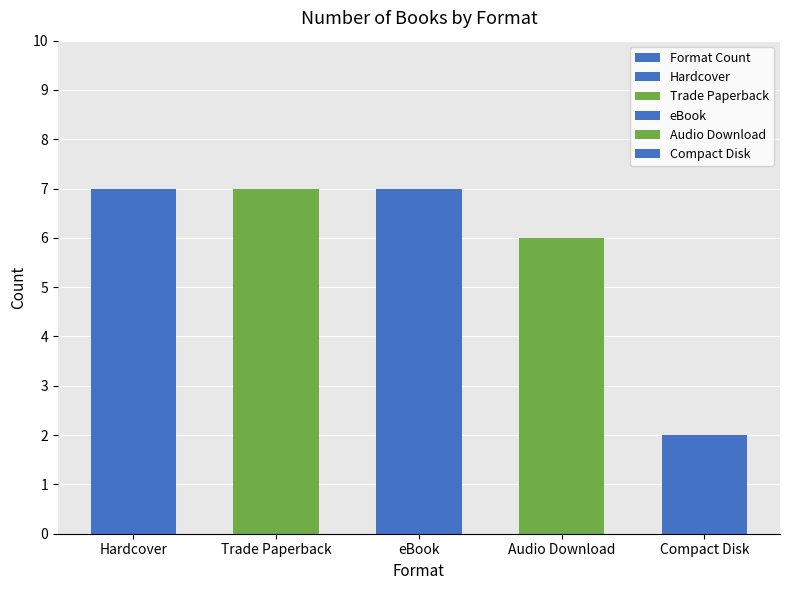

Between Audio Download and Hardcover, which is larger?

Hardcover